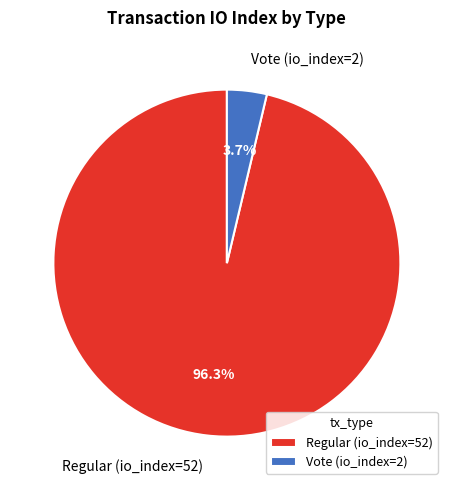

To the nearest percent, what is the combined percentage of Regular (io_index=52) and Vote (io_index=2)?

100%